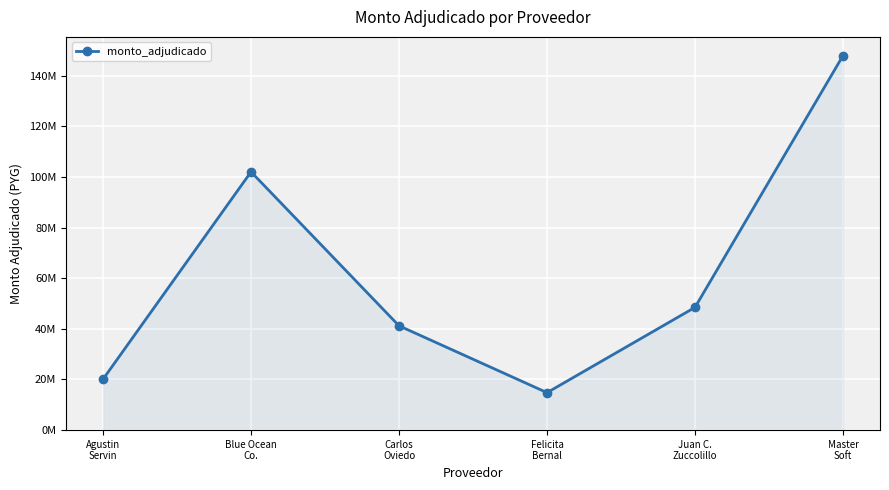

What is the minimum value shown in the chart?

14800000